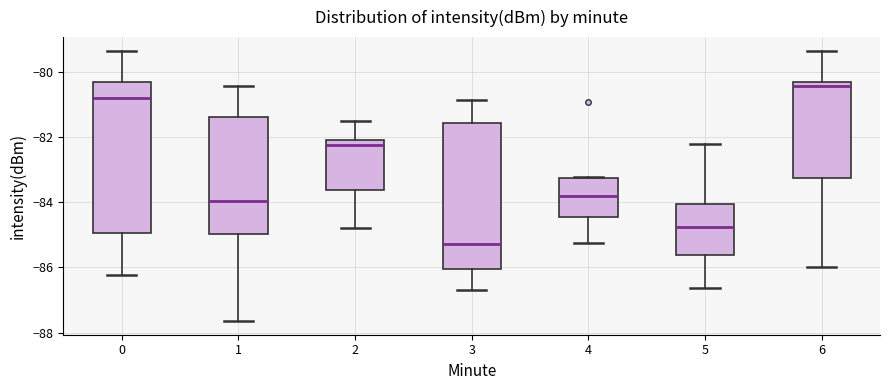

Which box has the lowest median line?

3